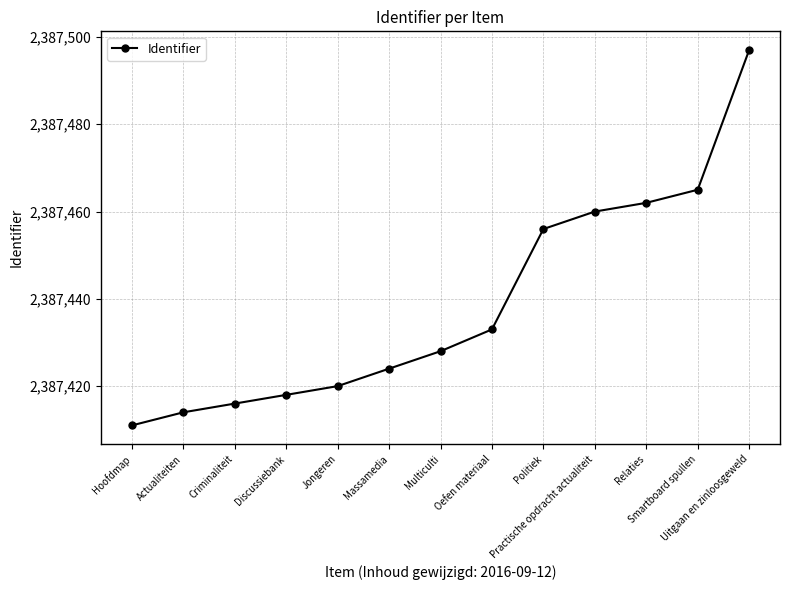

Which has a higher value, Jongeren or Smartboard spullen?

Smartboard spullen